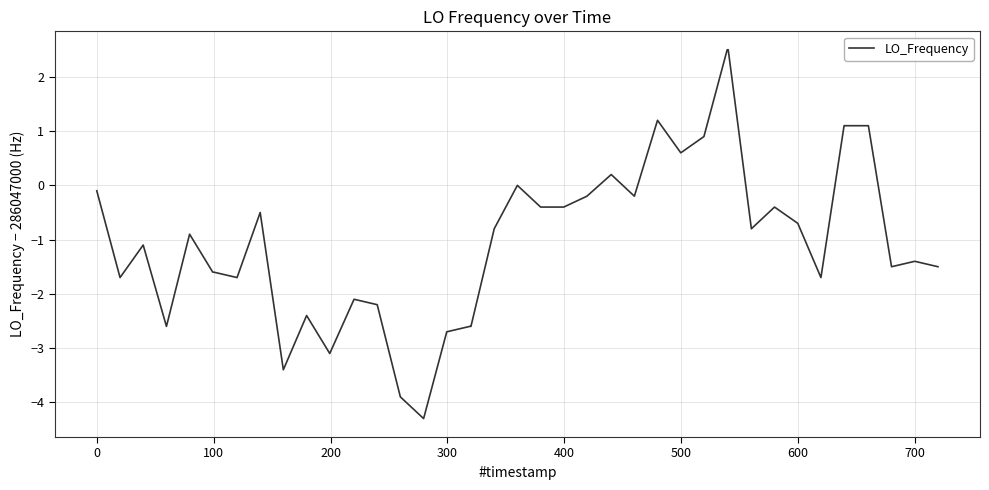

Does the chart display data point markers on the line(s)?

No